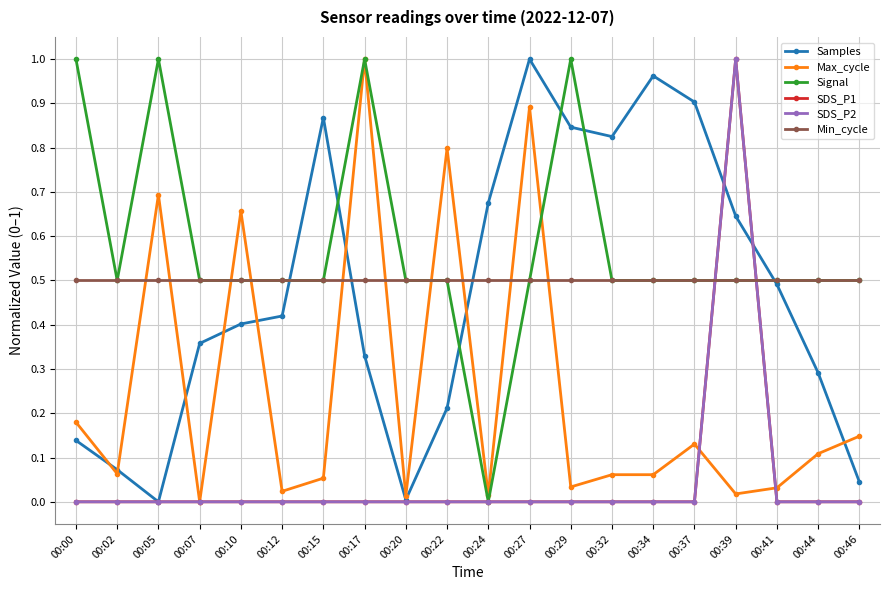

Does the chart have visible grid lines?

Yes